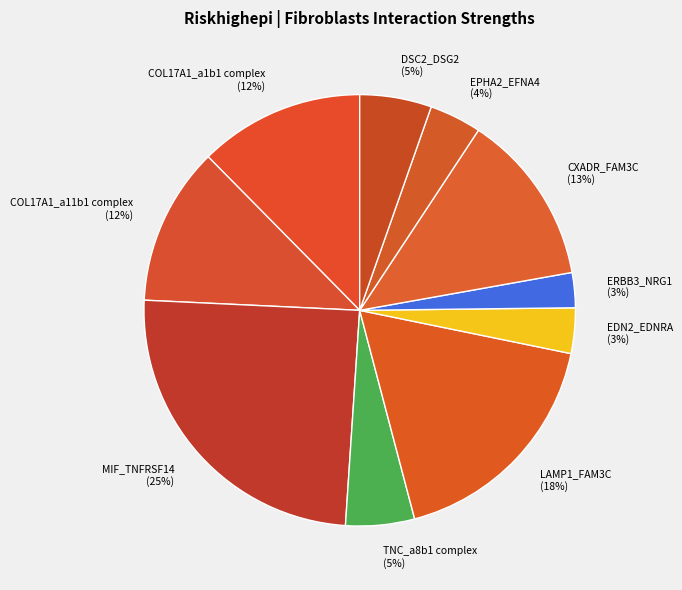

Is it true that MIF_TNFRSF14 is 25% of the pie?

True